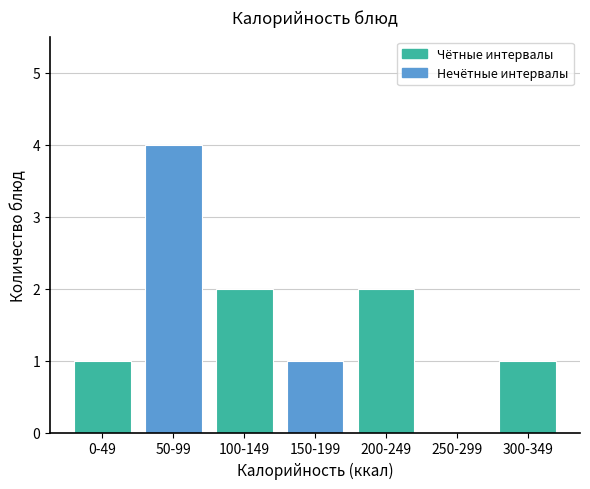

Reading left to right, transcribe all the data shown in this chart.

0-49=1	50-99=4	100-149=2	150-199=1	200-249=2	250-299=0	300-349=1